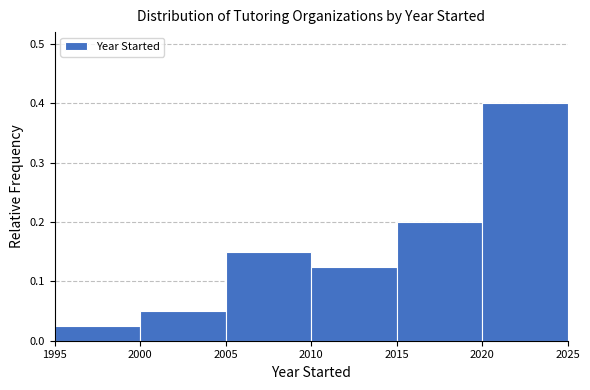

Which range on the x-axis has the tallest bar?

2020 to 2025